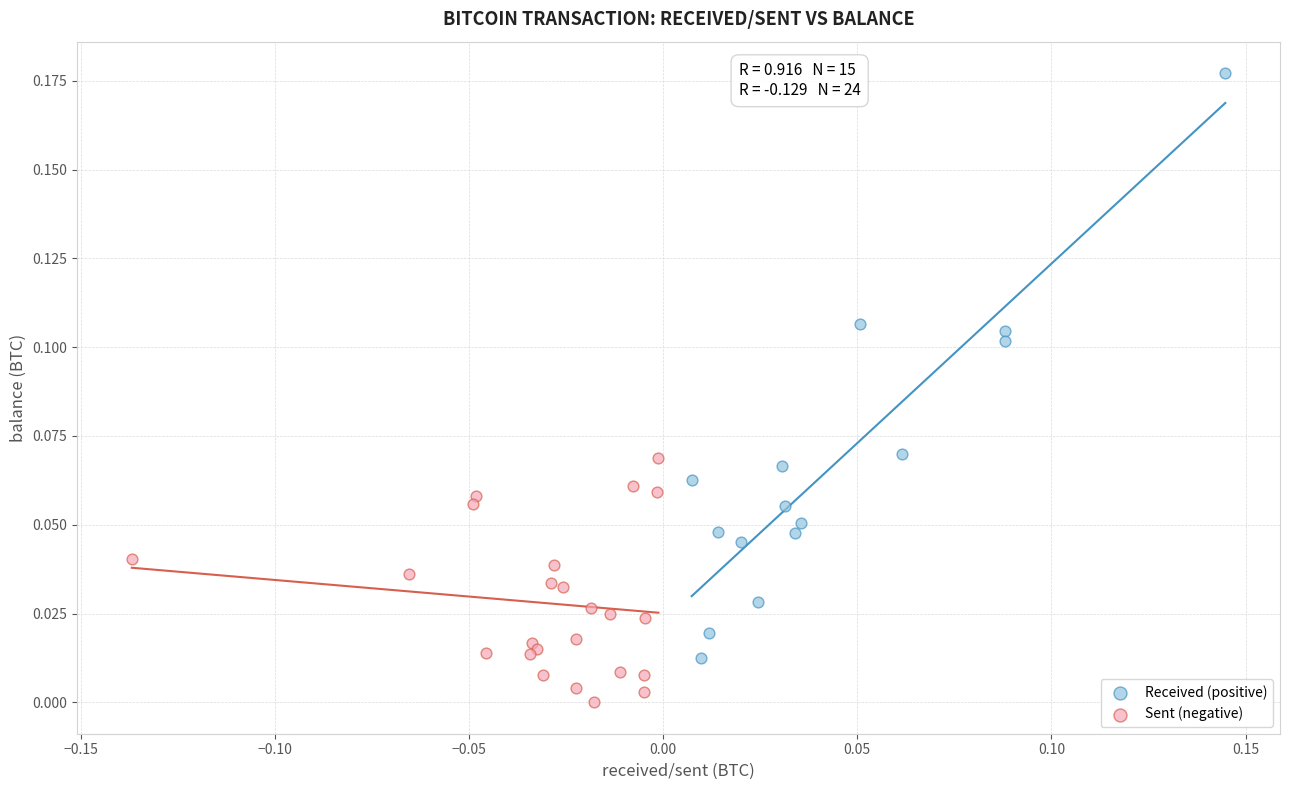

Which series reaches the maximum Y coordinate?

Received (positive)